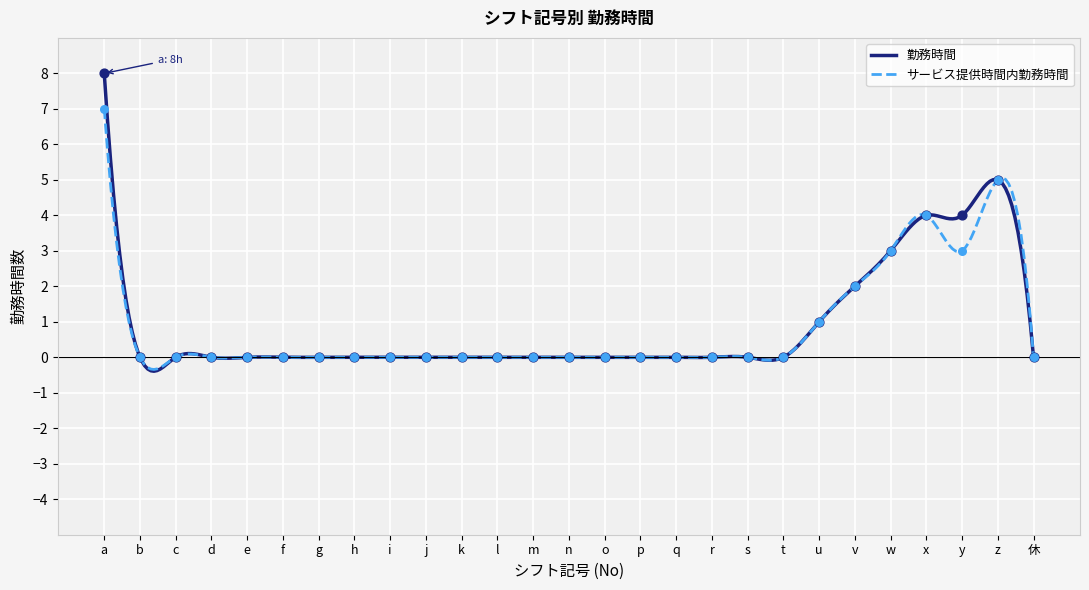

What are all the series names shown in the legend?

勤務時間, サービス提供時間内勤務時間